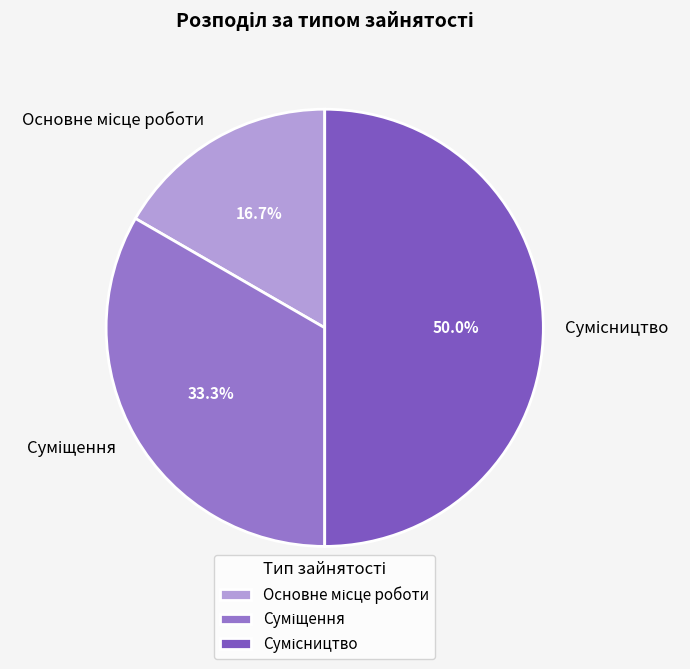

To the nearest percent, what percentage of the pie is Основне місце роботи?

17%